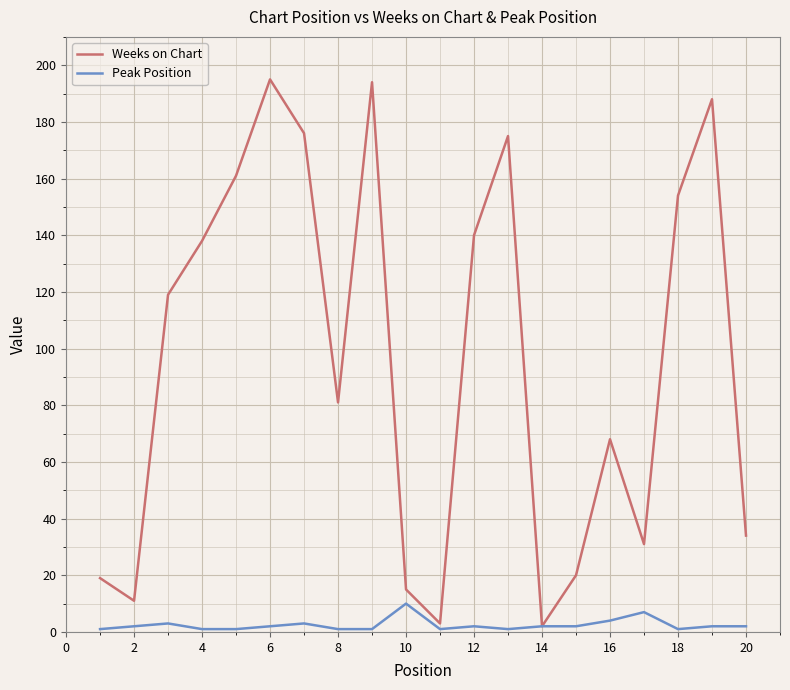

Which series has the widest spread of values?

Weeks on Chart